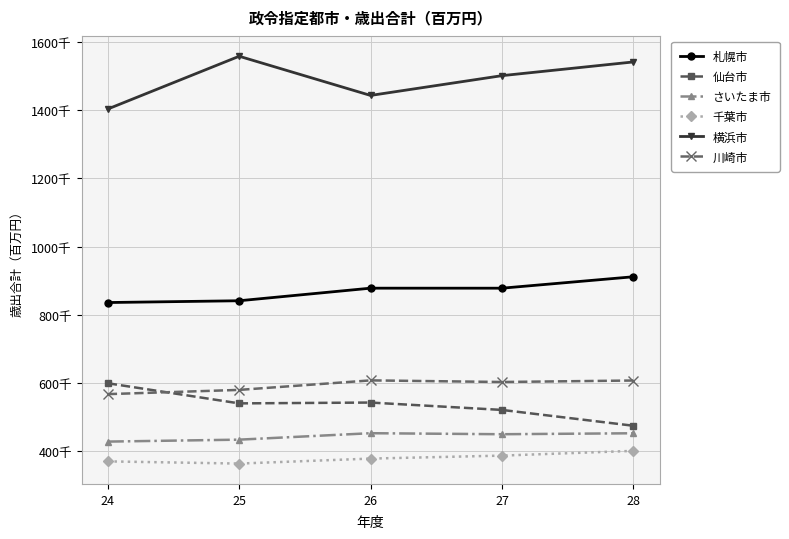

Reading right to left, list all the values displayed in this chart.

札幌市: 911330.6	877817.0	877874.6	840973.7	835735.9
仙台市: 474312.0	520717.0	542341.0	539894.0	598931.0
さいたま市: 452231.0	449432.0	452417.0	433500.2	427807.0
千葉市: 400622.0	386679.0	377952.0	363315.0	369781.0
横浜市: 1541515.0	1501290.0	1443265.0	1558219.0	1403496.0
川崎市: 606992.0	602637.0	607375.0	579458.0	567060.0